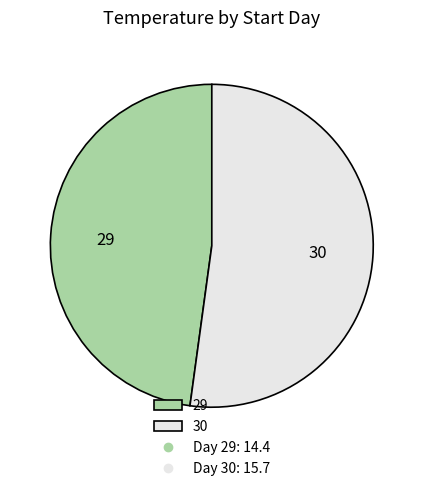

Is there any slice that represents more than half of the pie?

Yes